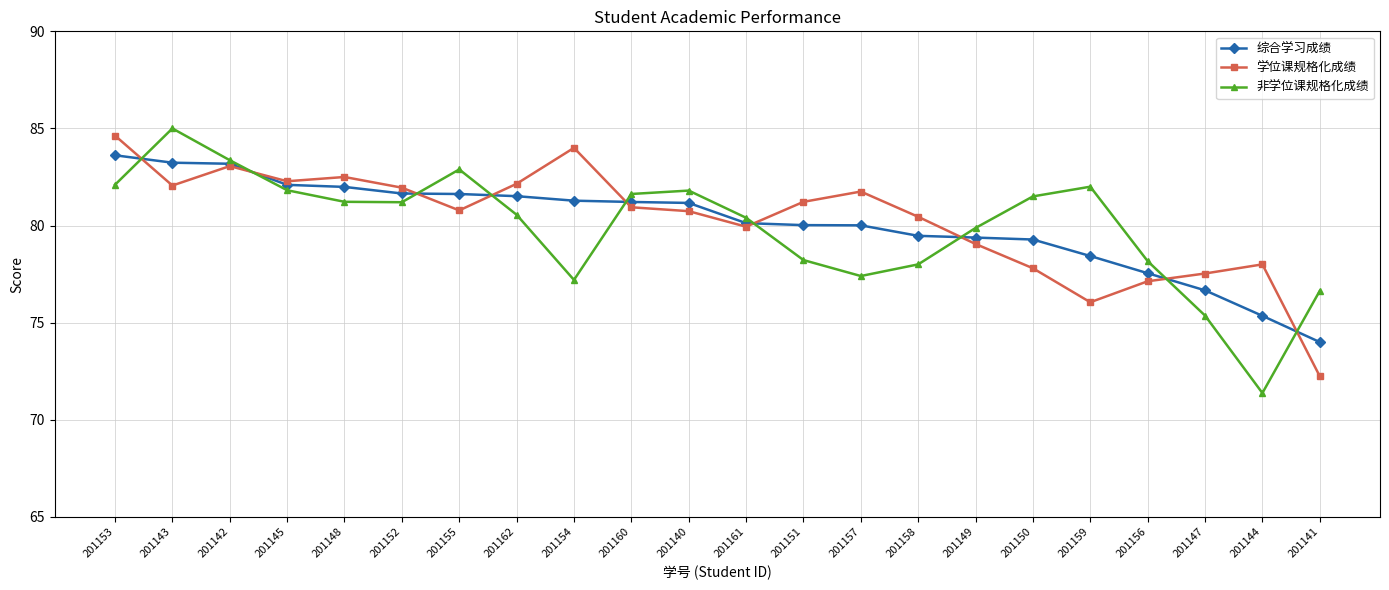

What is the label of the 19th point from the right?

201145